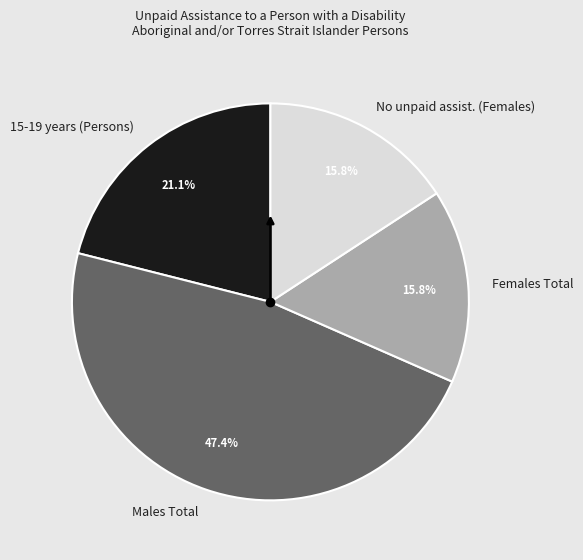

How many segments does this pie chart have?

4